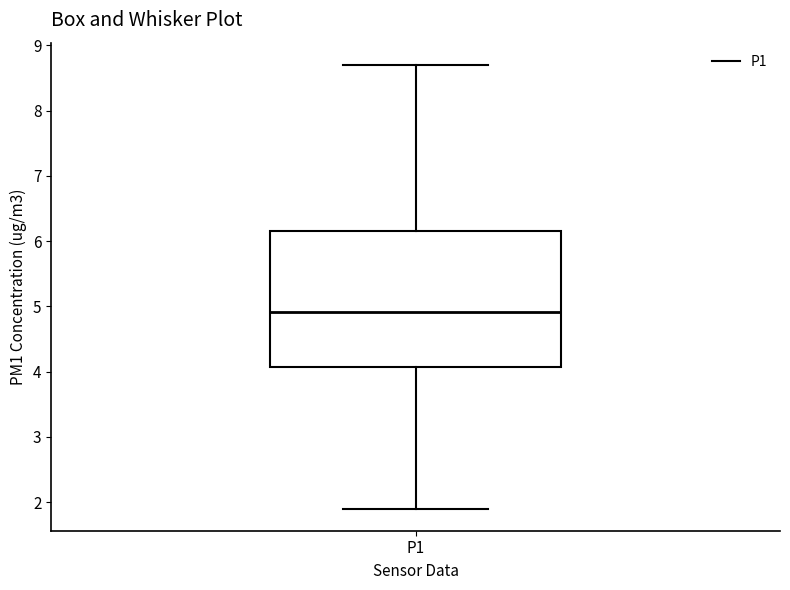

Where does the upper whisker of the box for P1 end on the y-axis? The values are not printed on the chart, so give them approximately, as read against the axis.

8.7